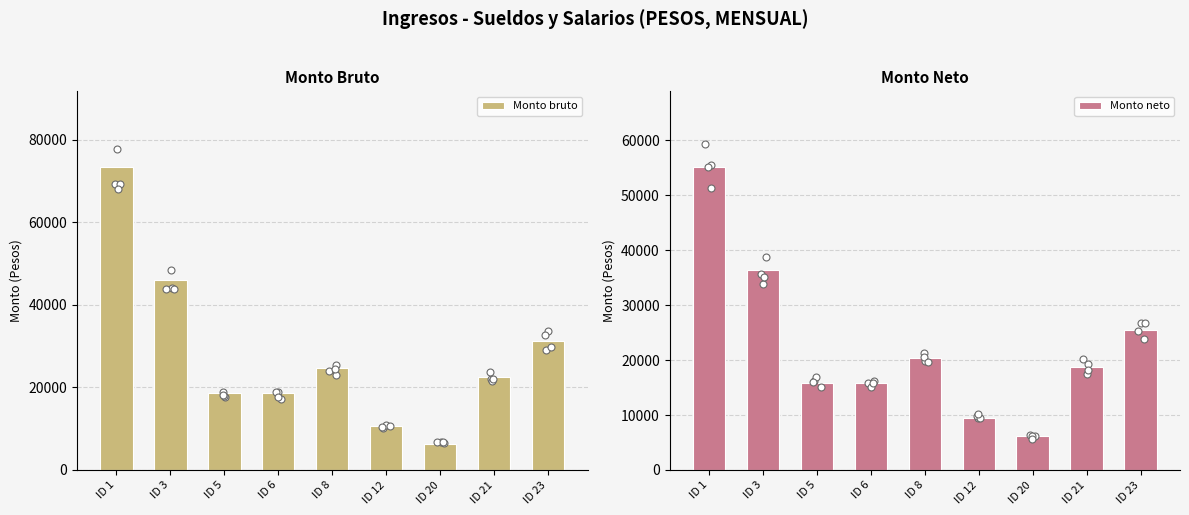

Which series contains the highest Y value?

Monto bruto